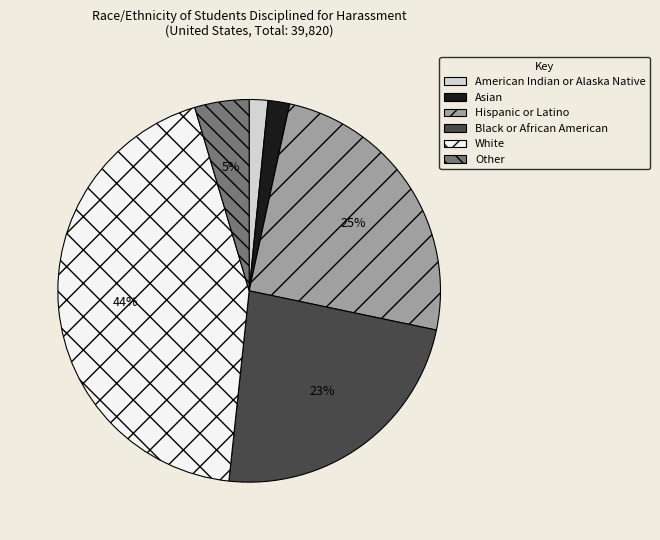

To the nearest percent, what is the average slice percentage?

17%